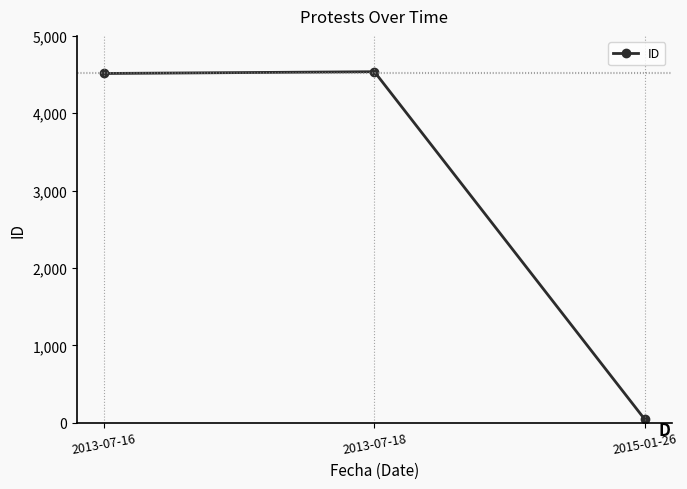

What is the label of the 1st point from the right?

2015-01-26